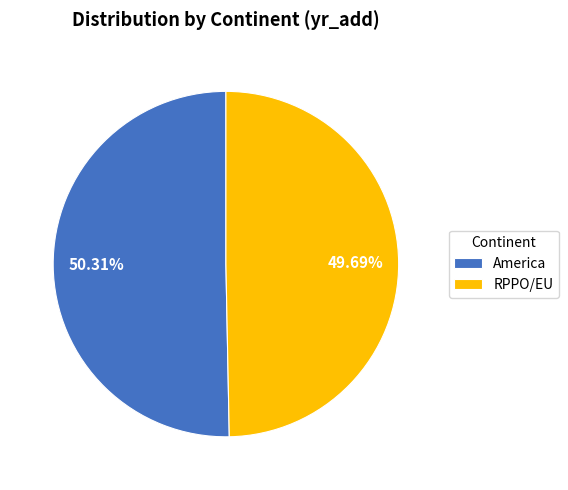

To the nearest percent, what is the combined percentage of America and RPPO/EU?

100%